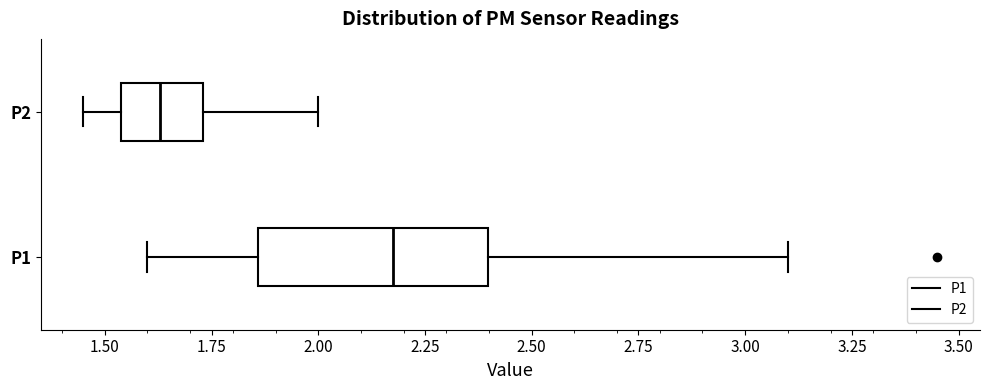

Where is the right edge of the box for P1 on the x-axis? The values are not printed on the chart, so give them approximately, as read against the axis.

2.40